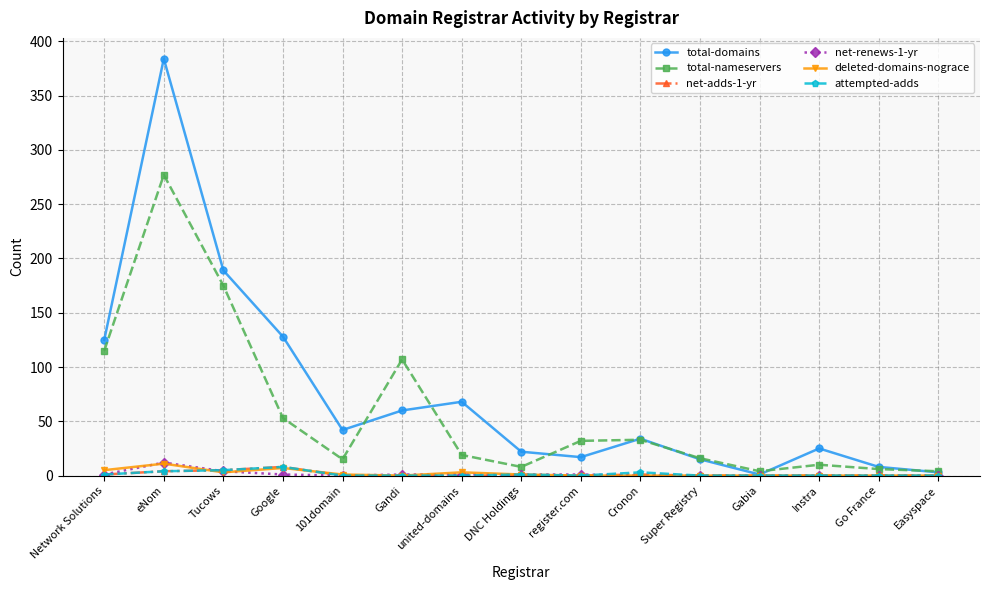

True or false: total-domains has a value of 15 at Super Registry.

True